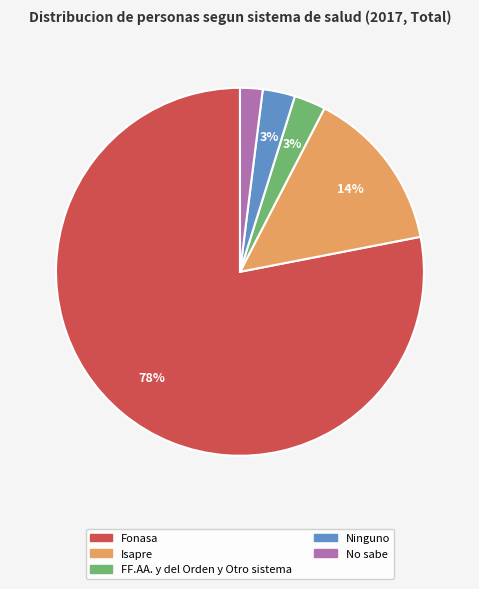

Do FF.AA. y del Orden y Otro sistema and No sabe together represent more than half of the pie?

No